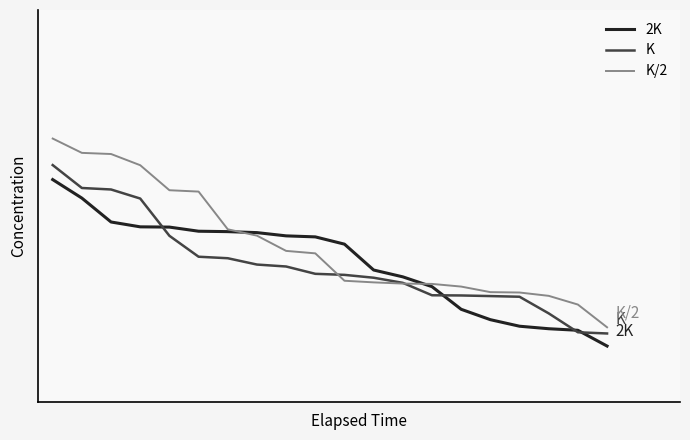

What is the maximum value shown in the chart?

0.8